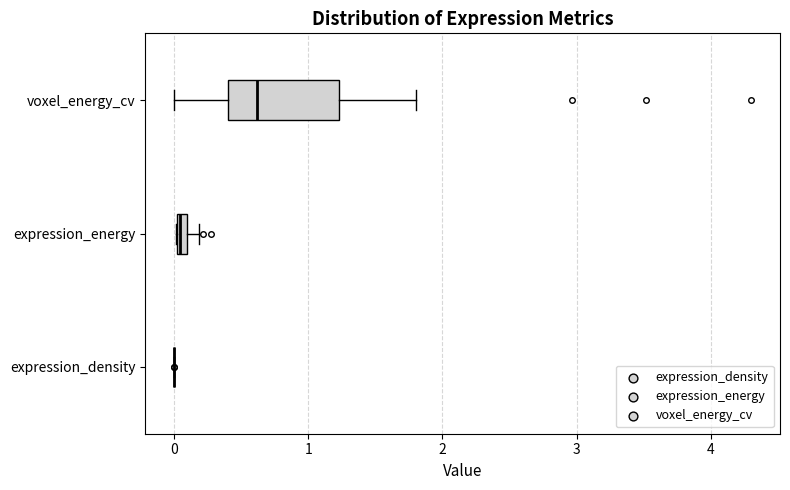

Where is the left edge of the box for expression_energy on the x-axis? The values are not printed on the chart, so give them approximately, as read against the axis.

0.0